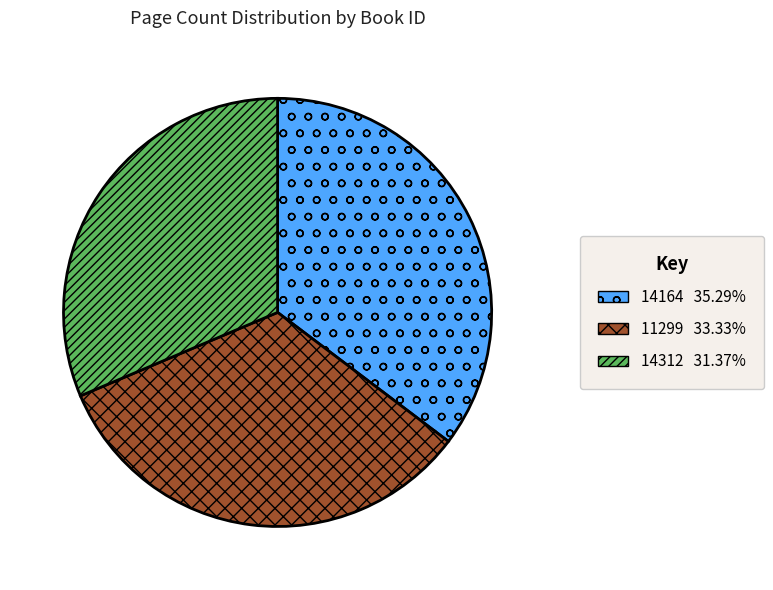

Rank the categories by value from lowest to highest.

14312, 11299, 14164